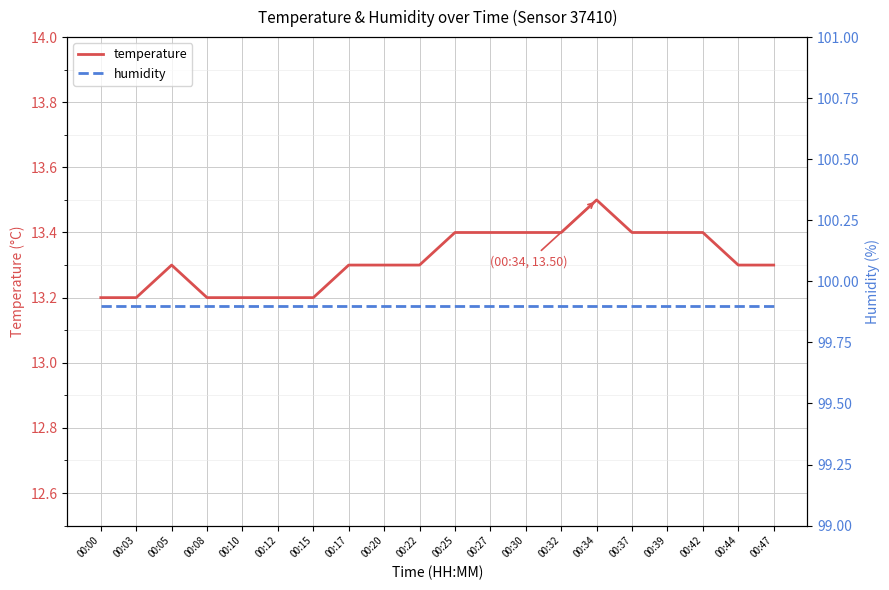

Reading left to right, extract all data points from this chart.

temperature: 00:00=13.2	00:03=13.2	00:05=13.3	00:08=13.2	00:10=13.2	00:12=13.2	00:15=13.2	00:17=13.3	00:20=13.3	00:22=13.3	00:25=13.4	00:27=13.4	00:30=13.4	00:32=13.4	00:34=13.5	00:37=13.4	00:39=13.4	00:42=13.4	00:44=13.3	00:47=13.3
humidity: 00:00=99.9	00:03=99.9	00:05=99.9	00:08=99.9	00:10=99.9	00:12=99.9	00:15=99.9	00:17=99.9	00:20=99.9	00:22=99.9	00:25=99.9	00:27=99.9	00:30=99.9	00:32=99.9	00:34=99.9	00:37=99.9	00:39=99.9	00:42=99.9	00:44=99.9	00:47=99.9